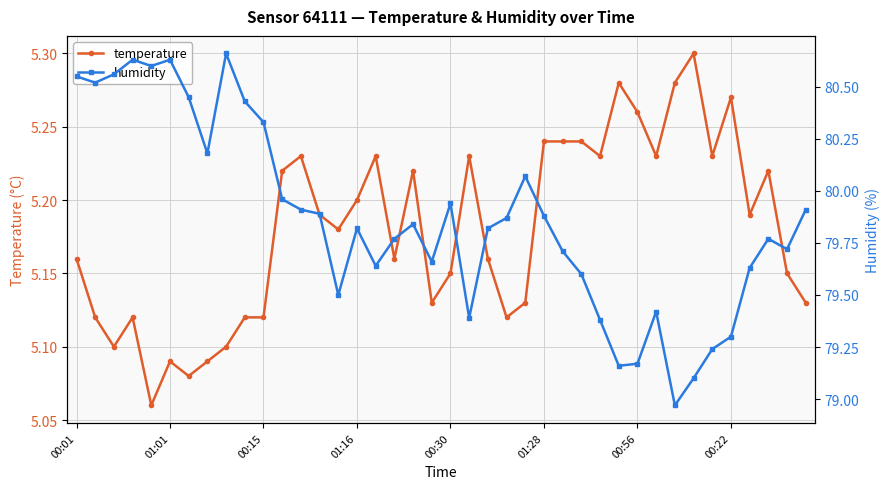

Which series has the largest total across all categories?

humidity